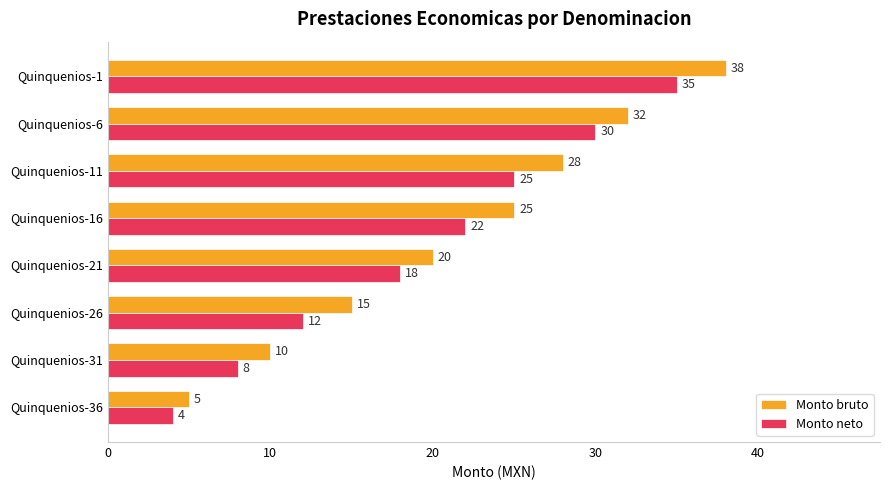

What is the spread (max minus min) of values at Quinquenios-16?

3